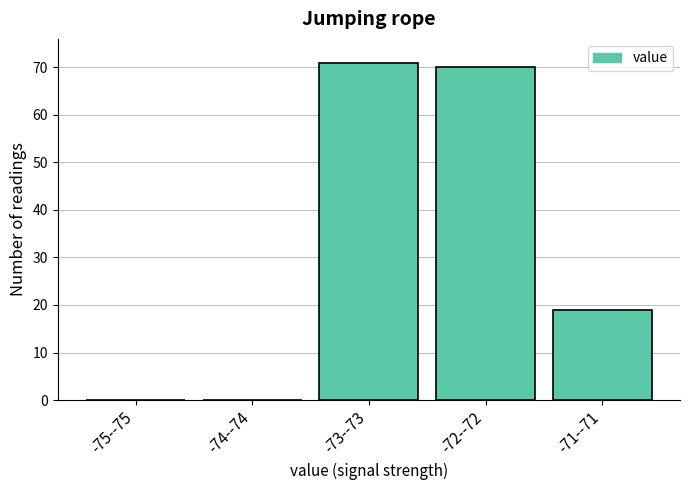

Reading right to left, list all the values displayed in this chart.

-71--71=19	-72--72=70	-73--73=71	-74--74=0	-75--75=0